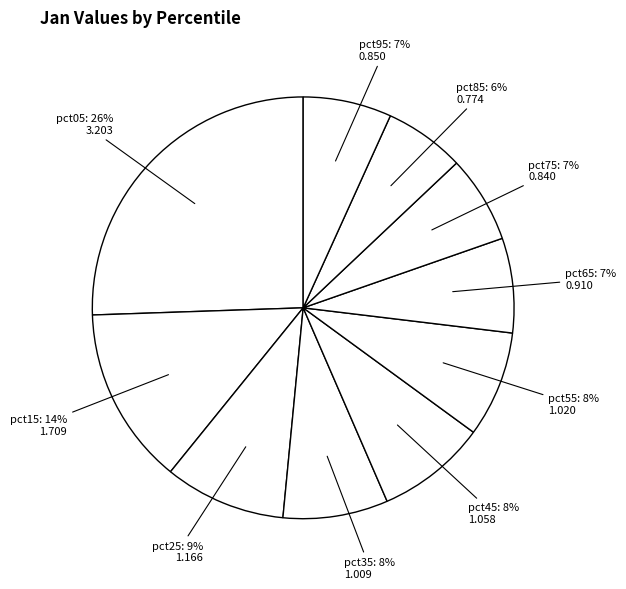

To the nearest percent, what is the average slice percentage?

10%